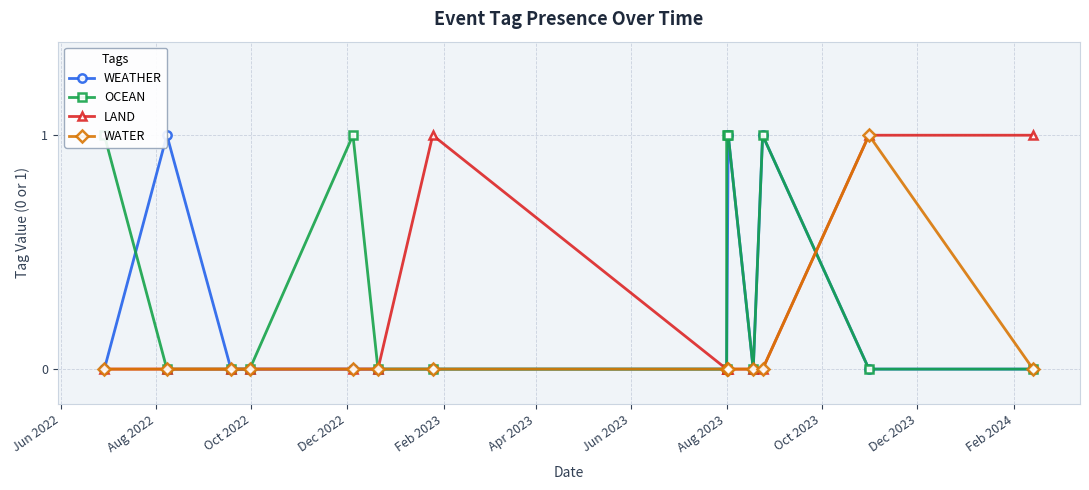

How many lines are shown in the chart?

4